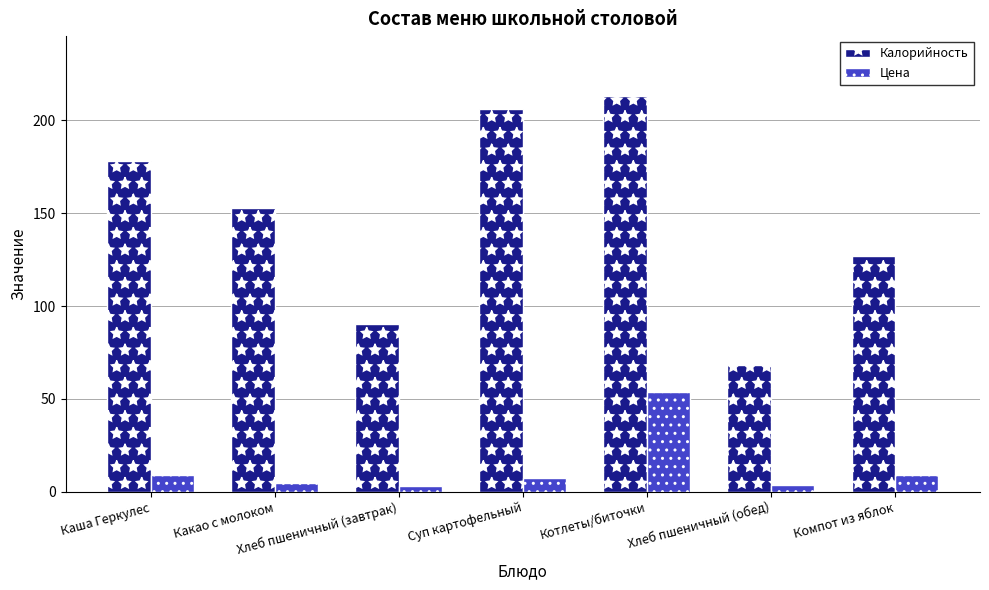

Which series has the largest total across all categories?

Калорийность